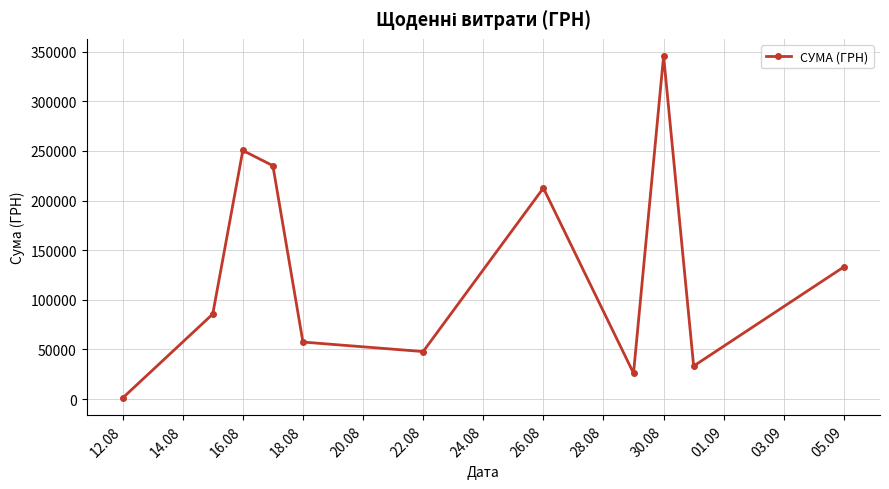

What is the value of the 7th point from the left?

212595.2